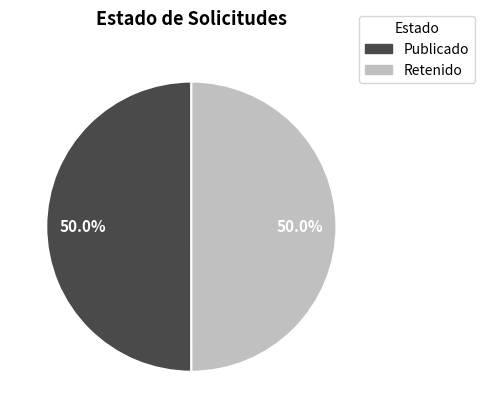

How many segments does this pie chart have?

2